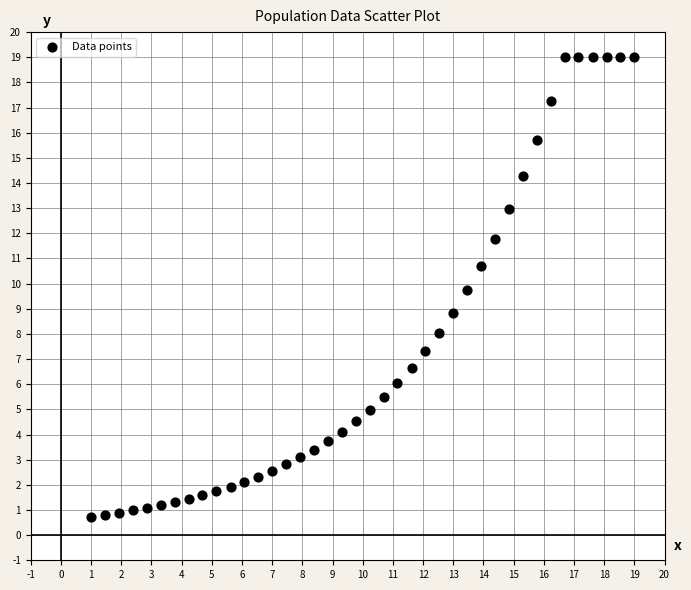

What is the range of X values (max minus min)?

18.0